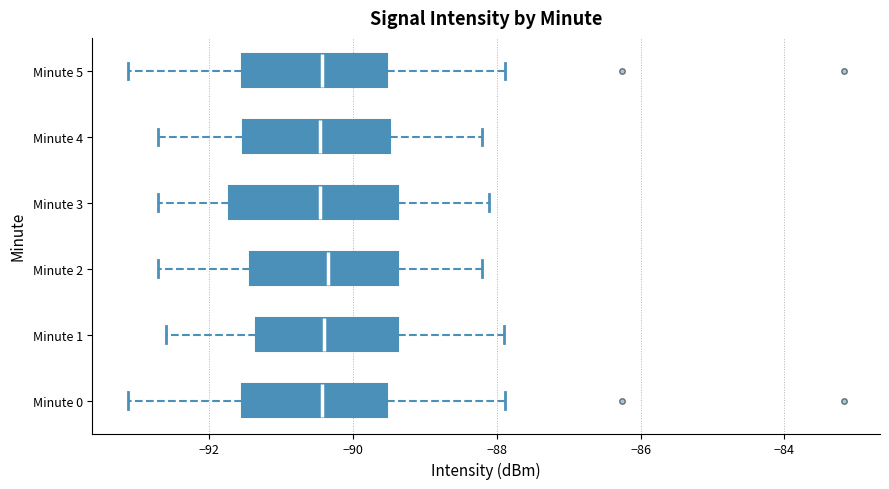

Reading bottom to top, transcribe this box plot: for each box, give where its median line is, the range the box spans, and where its two whiskers end, as read against the x-axis. The values are not printed on the chart, so give them approximately, as read against the axis.

Minute 0: median -90.4, box -91.6 to -89.6, whiskers -93.2 to -87.8
Minute 1: median -90.4, box -91.4 to -89.4, whiskers -92.6 to -87.8
Minute 2: median -90.4, box -91.4 to -89.4, whiskers -92.6 to -88.2
Minute 3: median -90.4, box -91.8 to -89.4, whiskers -92.6 to -88.0
Minute 4: median -90.4, box -91.6 to -89.4, whiskers -92.6 to -88.2
Minute 5: median -90.4, box -91.6 to -89.6, whiskers -93.2 to -87.8